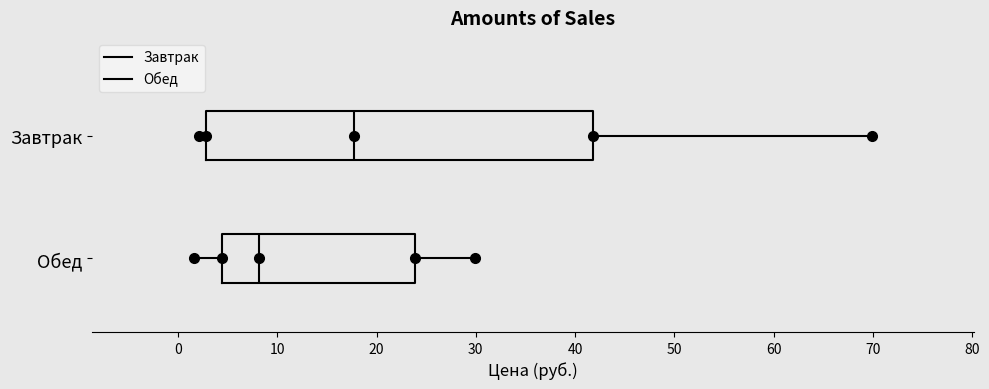

Which box's median line is the furthest to the left?

Обед